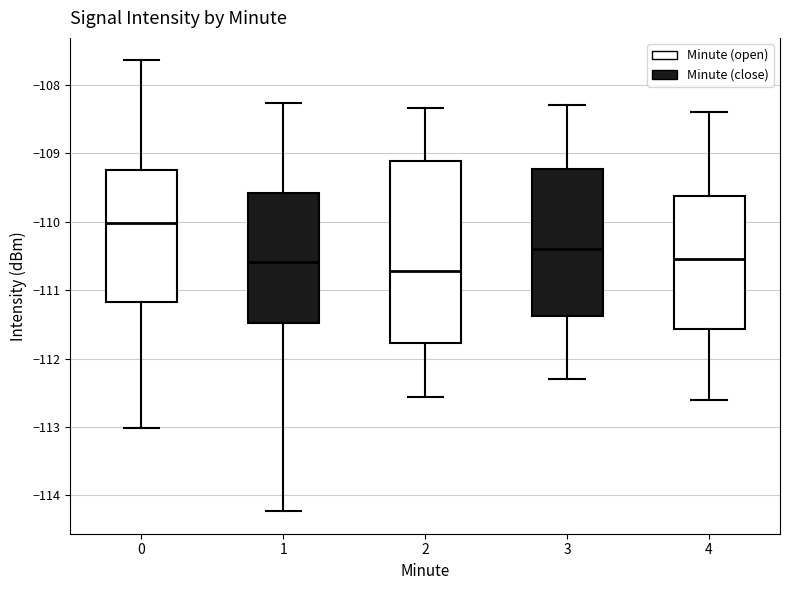

Reading left to right, read every box against the y-axis: the position of its median line, the range the box covers, and the ends of its whiskers. The values are not printed on the chart, so give them approximately, as read against the axis.

0: median -110.0, box -111.2 to -109.2, whiskers -113.0 to -107.6
1: median -110.6, box -111.5 to -109.6, whiskers -114.2 to -108.3
2: median -110.7, box -111.8 to -109.1, whiskers -112.6 to -108.3
3: median -110.4, box -111.4 to -109.2, whiskers -112.3 to -108.3
4: median -110.5, box -111.6 to -109.6, whiskers -112.6 to -108.4